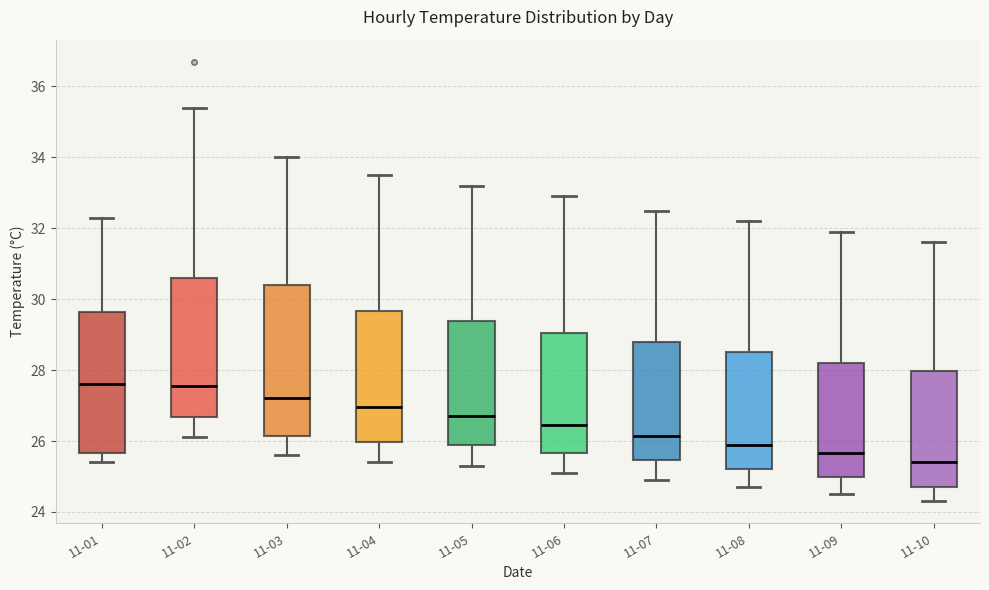

Where does the lower whisker of the box for 11-10 end on the y-axis? The values are not printed on the chart, so give them approximately, as read against the axis.

24.4